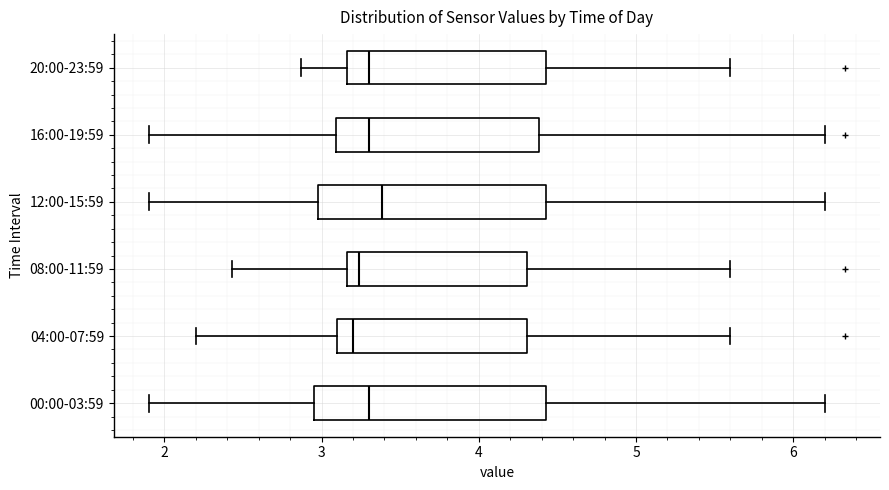

Reading bottom to top, transcribe this box plot: for each box, give where its median line is, the range the box spans, and where its two whiskers end, as read against the x-axis. The values are not printed on the chart, so give them approximately, as read against the axis.

00:00-03:59: median 3.3, box 3.0 to 4.4, whiskers 1.9 to 6.2
04:00-07:59: median 3.2, box 3.1 to 4.3, whiskers 2.2 to 5.6
08:00-11:59: median 3.2 (just right of the box's left edge), box 3.2 to 4.3, whiskers 2.4 to 5.6
12:00-15:59: median 3.4, box 3.0 to 4.4, whiskers 1.9 to 6.2
16:00-19:59: median 3.3, box 3.1 to 4.4, whiskers 1.9 to 6.2
20:00-23:59: median 3.3, box 3.2 to 4.4, whiskers 2.9 to 5.6